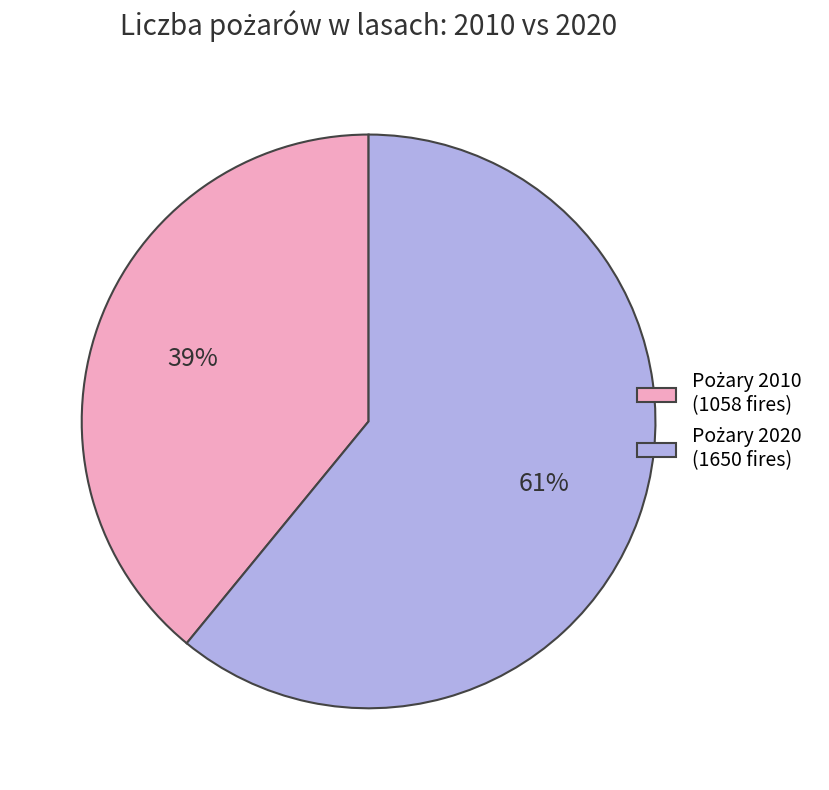

Count the number of slices in the pie.

2